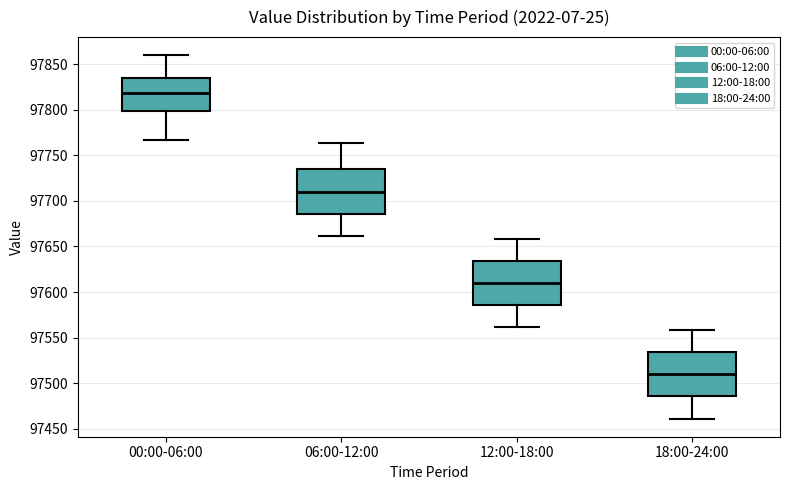

Which box's median line is the highest?

00:00-06:00